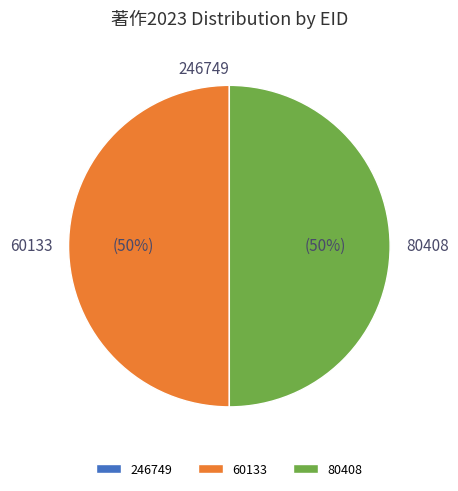

True or false: 60133 accounts for 56% of the total.

False